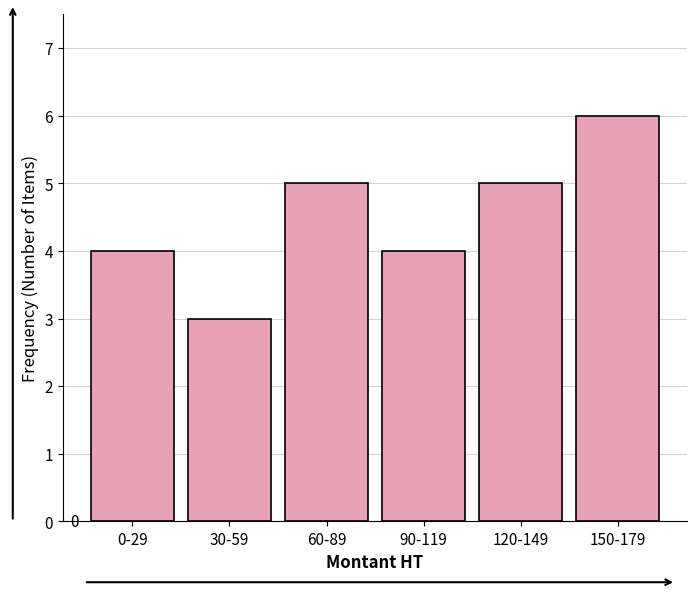

Reading right to left, transcribe all the data shown in this chart.

6	5	4	5	3	4